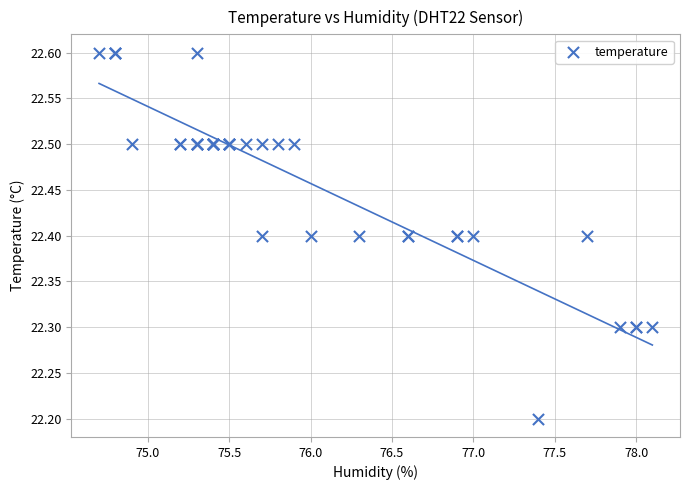

What Y value in the scatter plot is closest to 22?

22.2